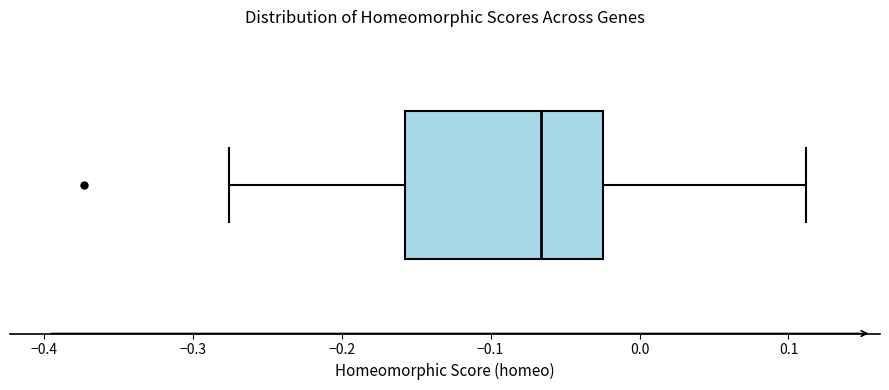

Where does the right whisker of the box end on the x-axis? The values are not printed on the chart, so give them approximately, as read against the axis.

0.11